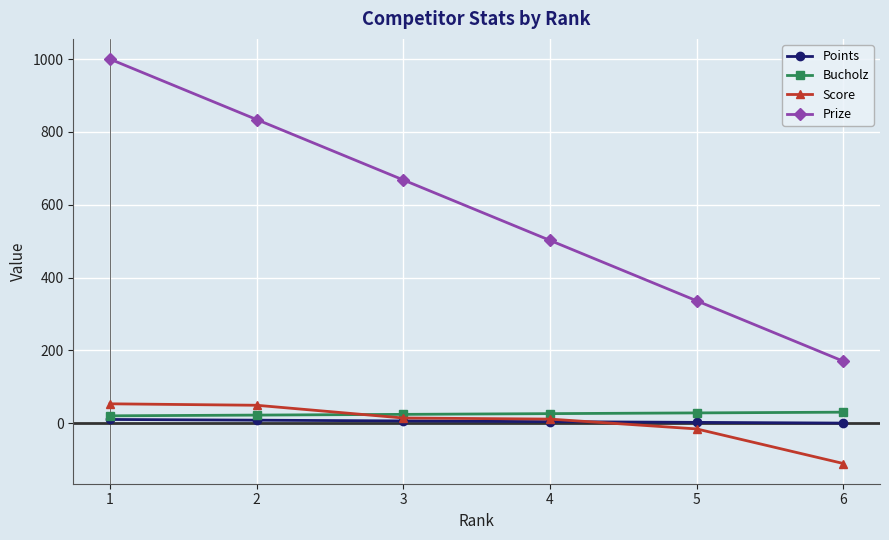

What is the difference between the second highest and minimum values in the Bucholz series?

8